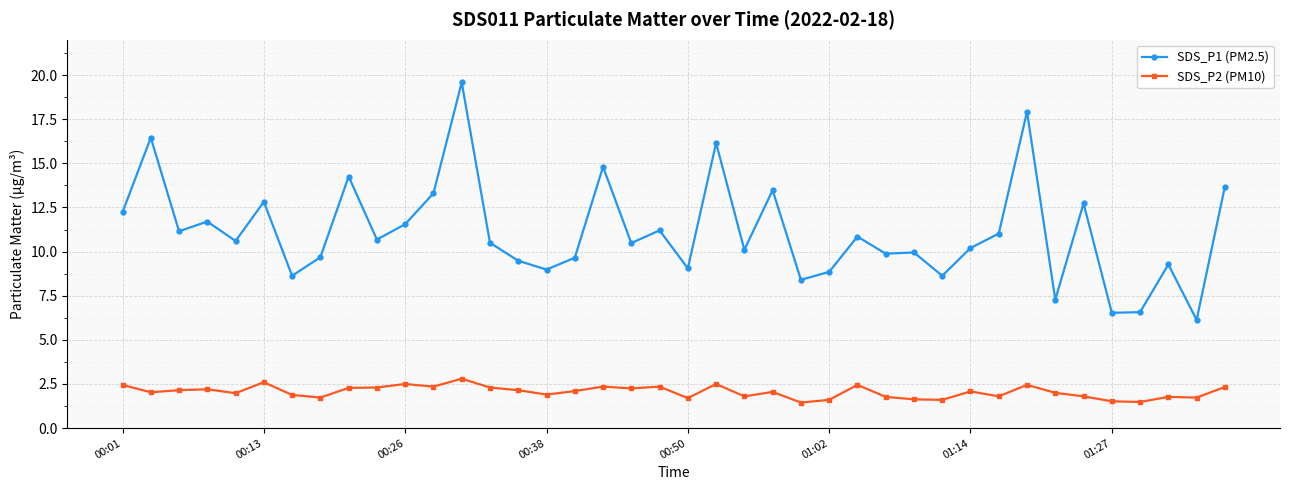

What is the lowest value of the SDS_P1 (PM2.5) series?

6.1